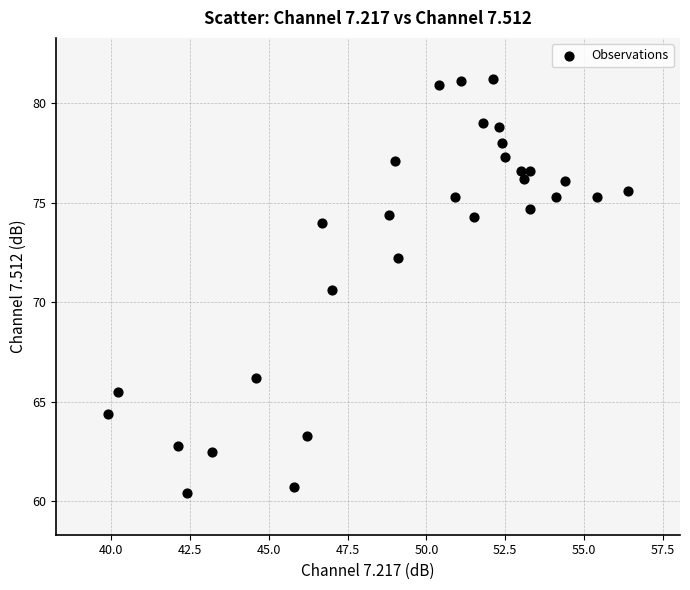

What is the range of X values (max minus min)?

16.5